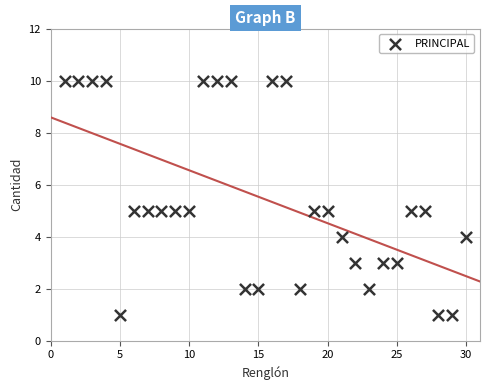

What is the range of Y values (max minus min)?

9